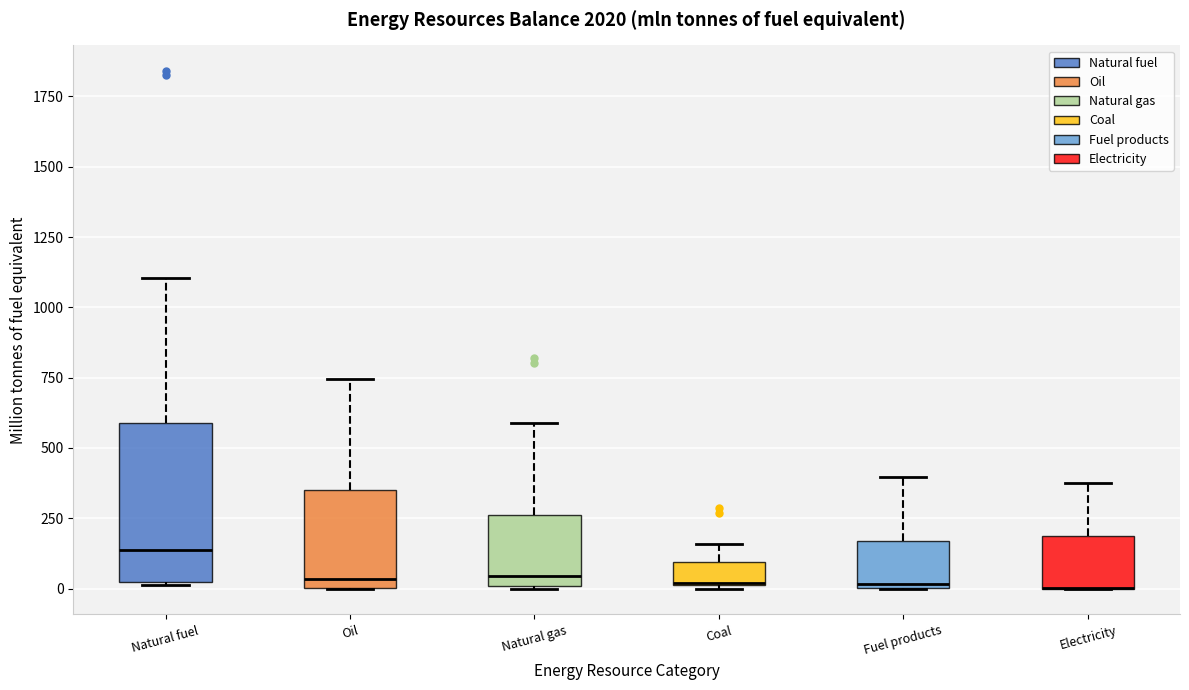

Where is the upper edge of the box for Electricity on the y-axis? The values are not printed on the chart, so give them approximately, as read against the axis.

200